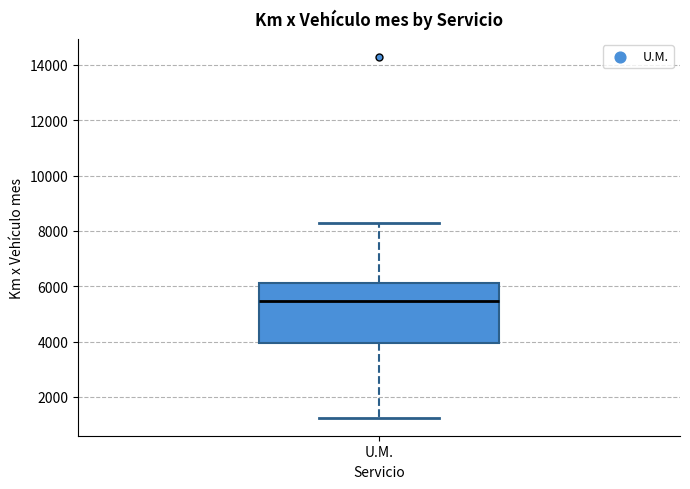

Read this box plot against the y-axis: the position of the median line, the range covered by the box, and the ends of both whiskers. The values are not printed on the chart, so give them approximately, as read against the axis.

median 5400, box 4000 to 6200, whiskers 1200 to 8400